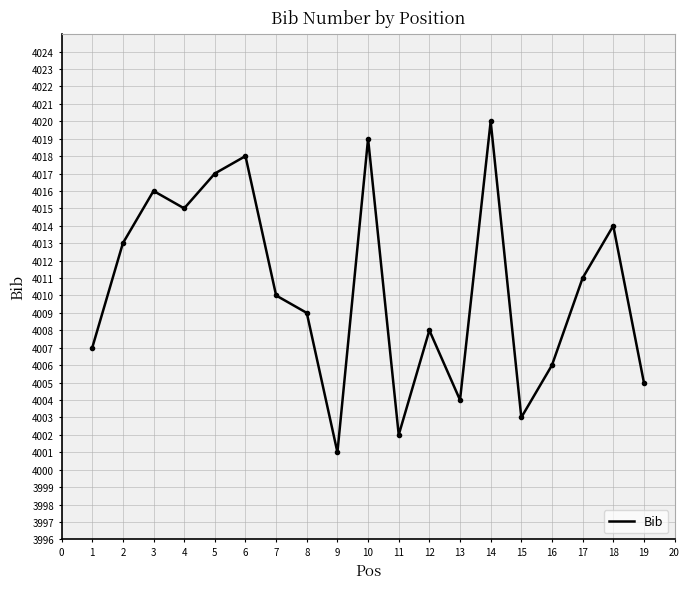

What is the sum of all values?

76198